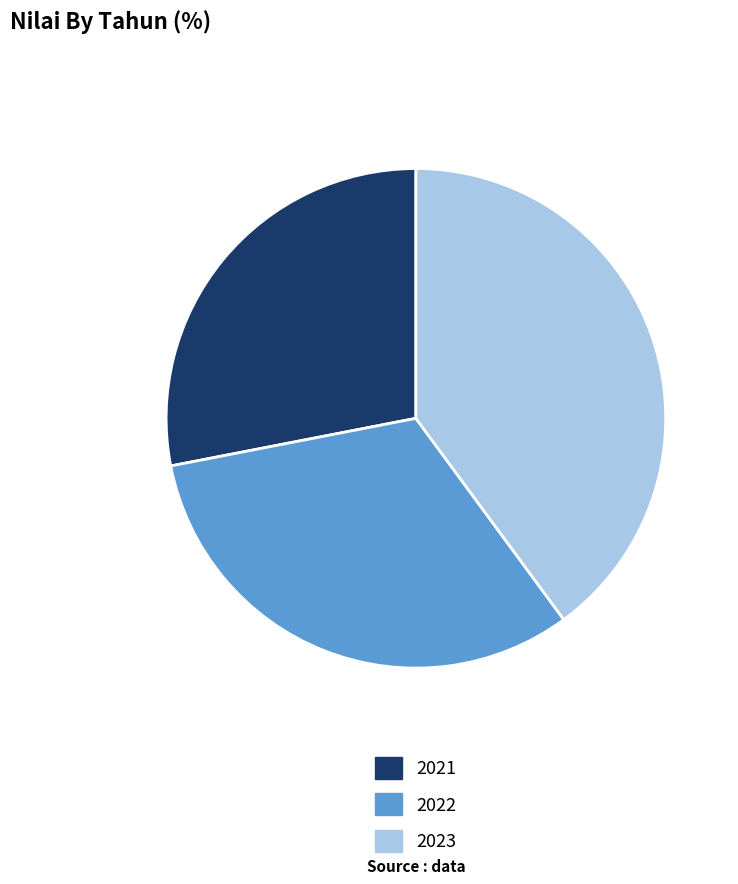

Rank the categories by value from highest to lowest.

2023, 2022, 2021